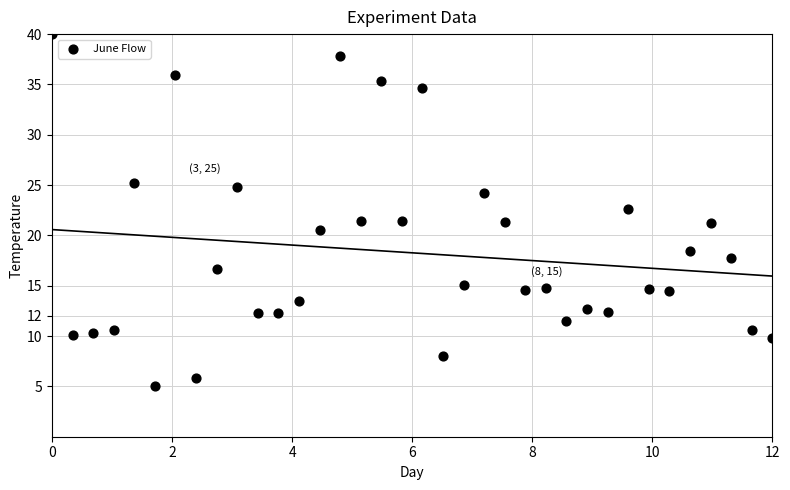

What is the range of Y values (max minus min)?

35.0